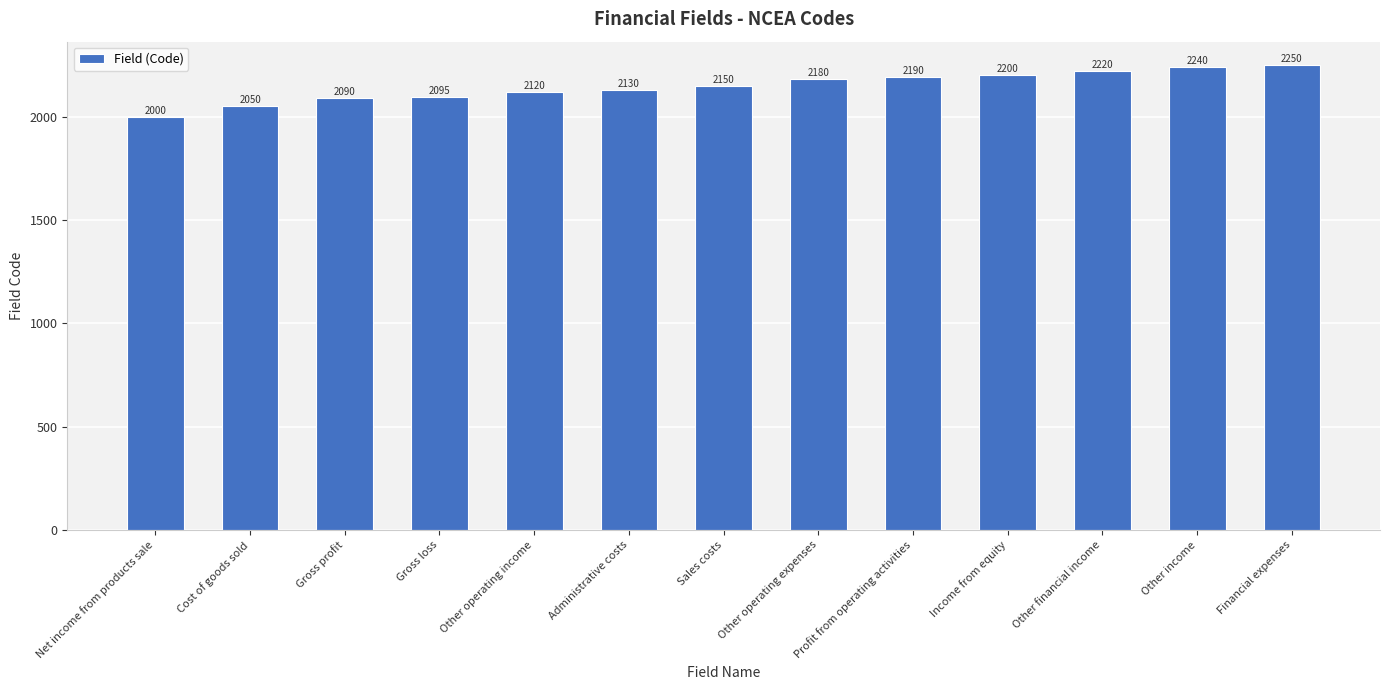

Are the bars grouped side by side (vs. stacked)?

No